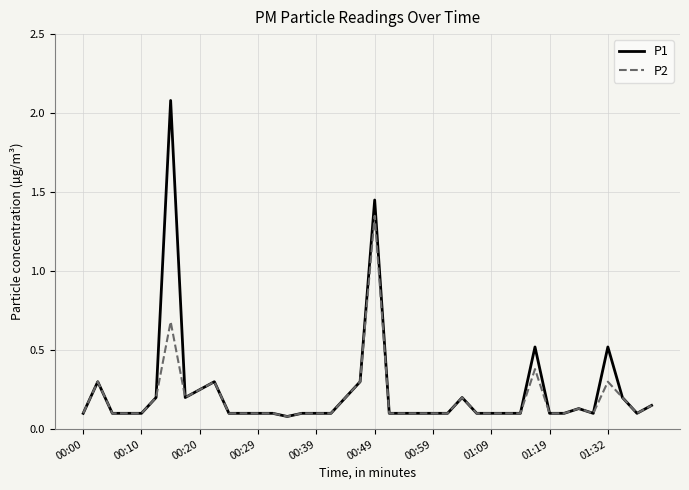

Which series has the widest spread of values?

P1